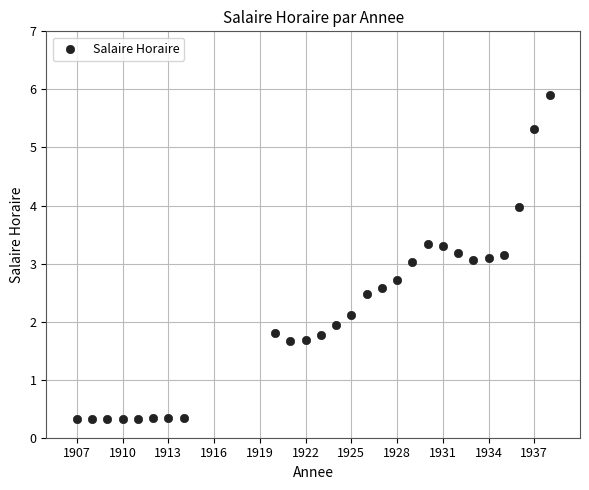

What is the range of Y values (max minus min)?

5.6